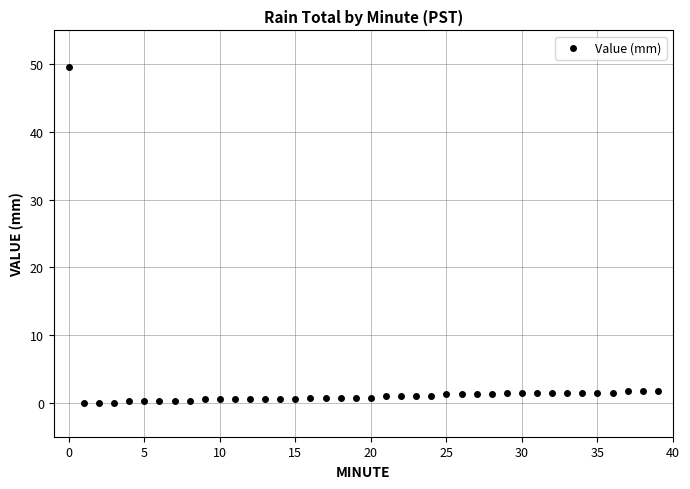

What is the range of Y values (max minus min)?

49.5